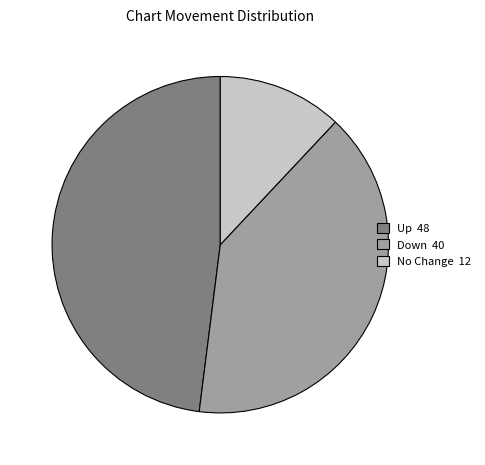

How many slices are in this pie chart?

3